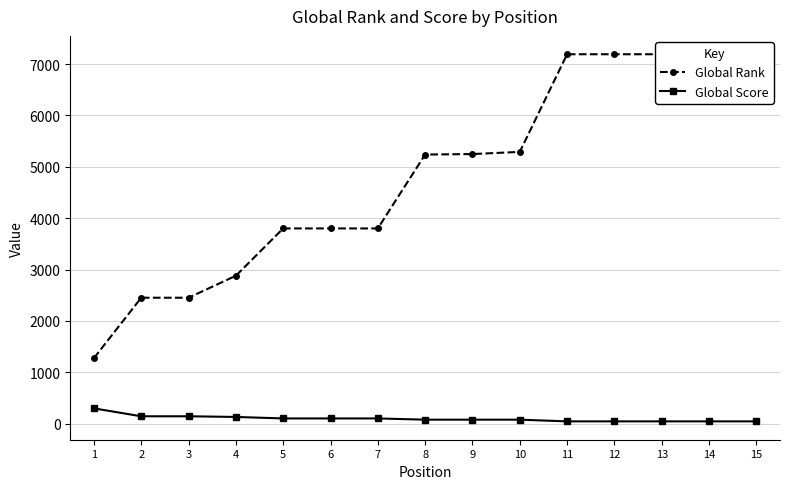

What is the difference between the maximum and second lowest values in the Global Score series?

253